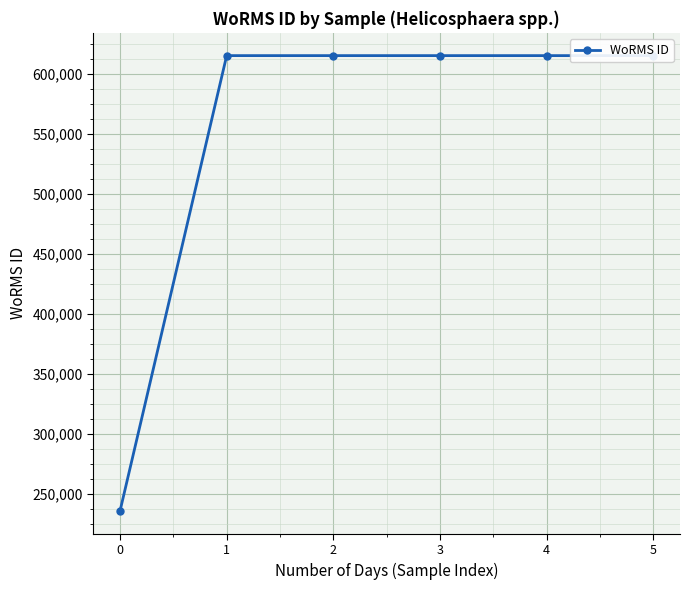

How many lines are shown in the chart?

1